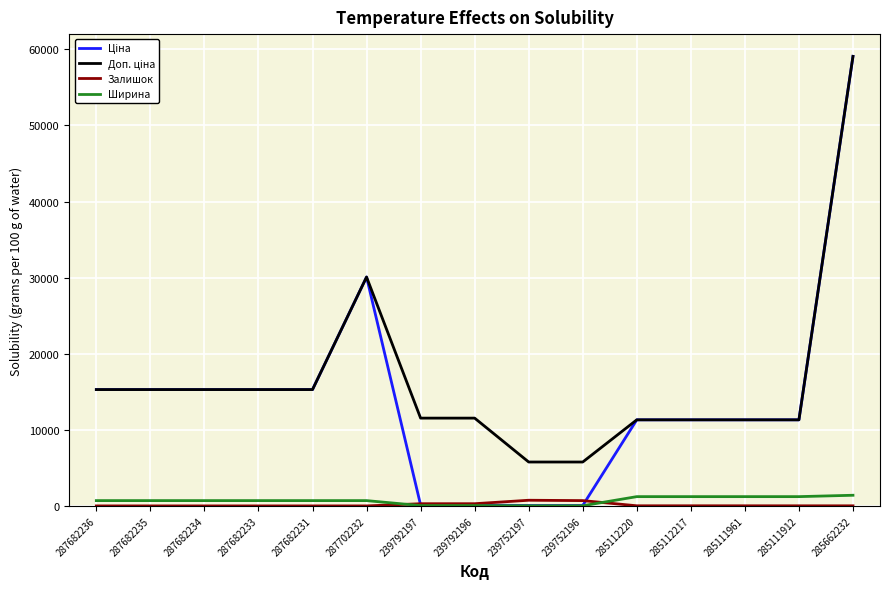

True or false: Залишок has a value of 14.0 at 285111912.

True